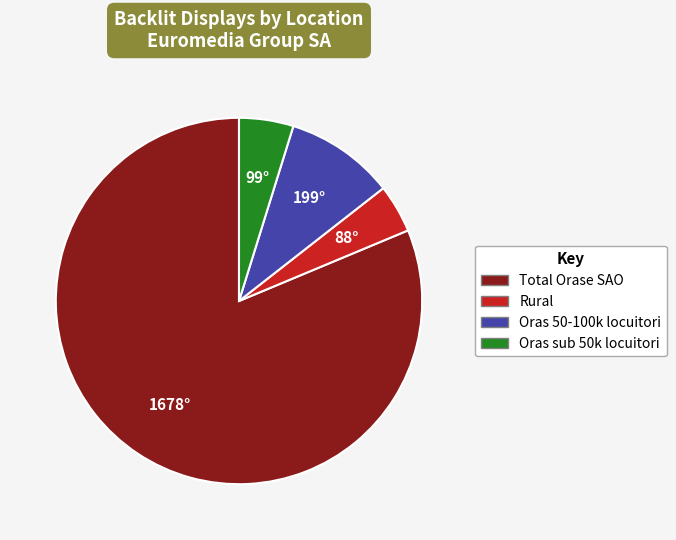

Which has a higher value, Total Orase SAO or Oras 50-100k locuitori?

Total Orase SAO